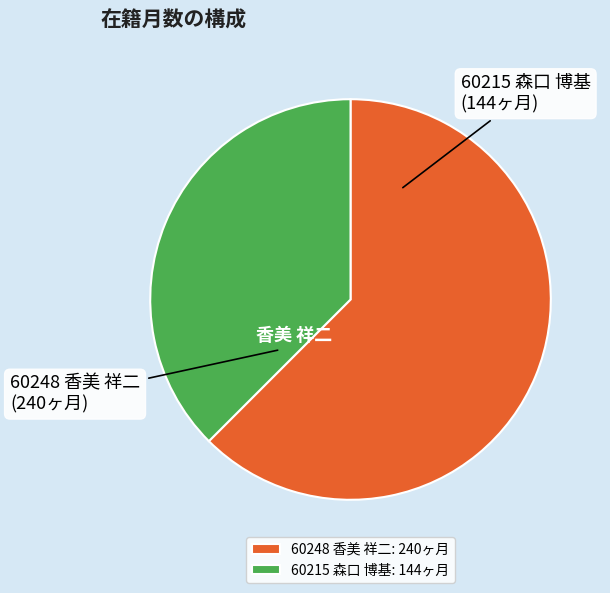

Combined, do 60215 森口 博基 and 60248 香美 祥二 account for over 50%?

Yes